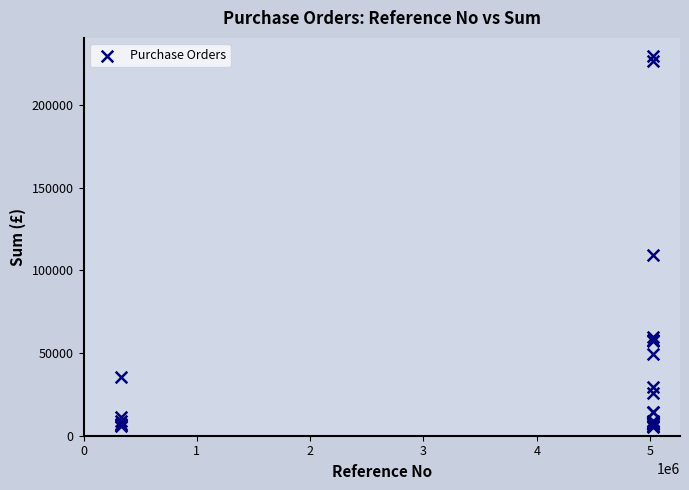

What Y value in the scatter plot is closest to 117192?

109512.0